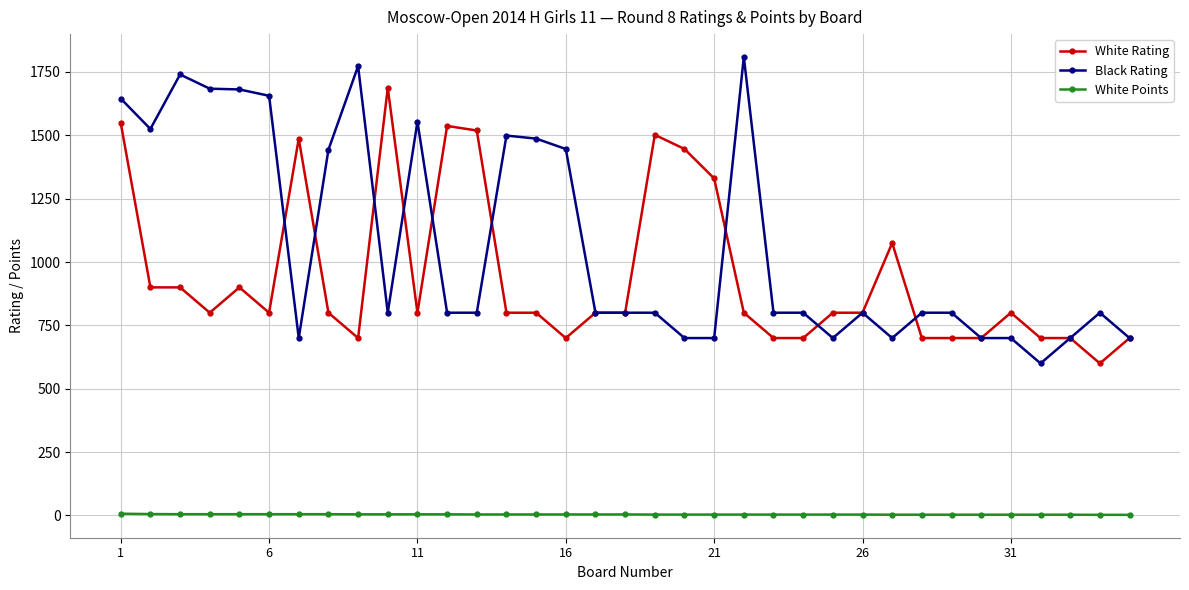

What is the difference between the maximum and second lowest values in the White Rating series?

987.0